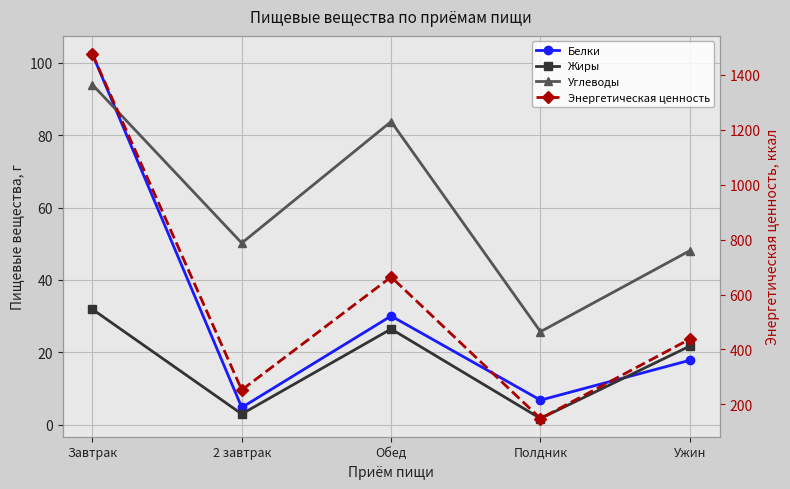

Reading left to right, what are all the values shown in this chart?

Белки: Завтрак=102.4	2 завтрак=4.8	Обед=30.0	Полдник=6.8	Ужин=17.8
Жиры: Завтрак=31.9	2 завтрак=3.0	Обед=26.4	Полдник=1.7	Ужин=21.7
Углеводы: Завтрак=94.0	2 завтрак=50.2	Обед=83.8	Полдник=25.7	Ужин=48.1
Энергетическая ценность: Завтрак=1475.5	2 завтрак=252.5	Обед=663.9	Полдник=148.6	Ужин=437.8